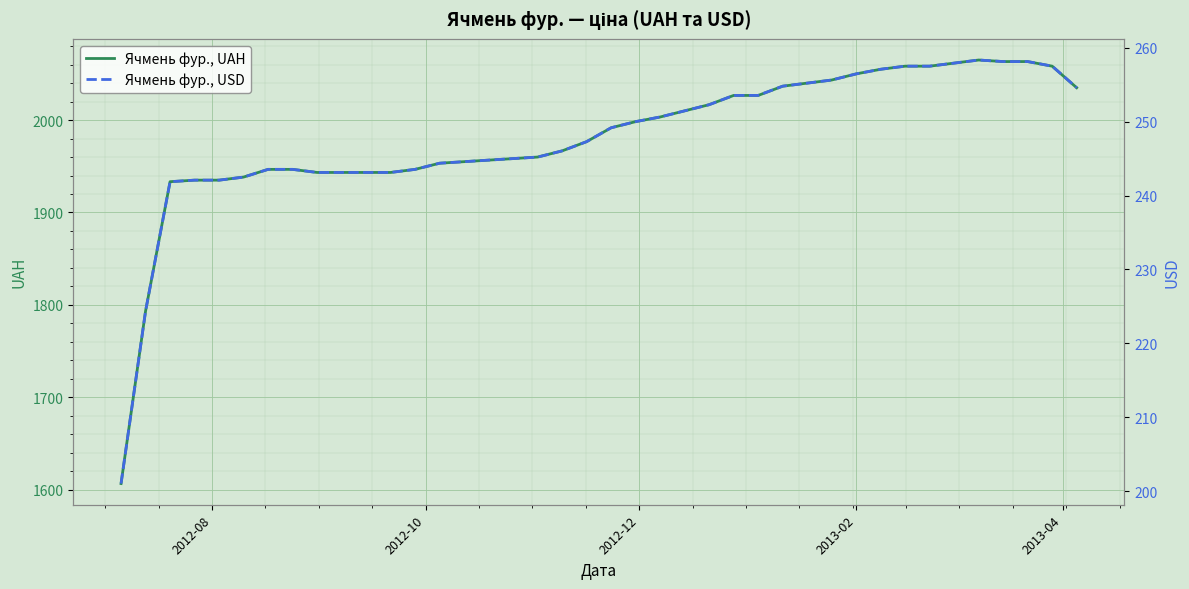

At 2012-08, list the series in order from largest to smallest.

Ячмень фур., UAH, Ячмень фур., USD